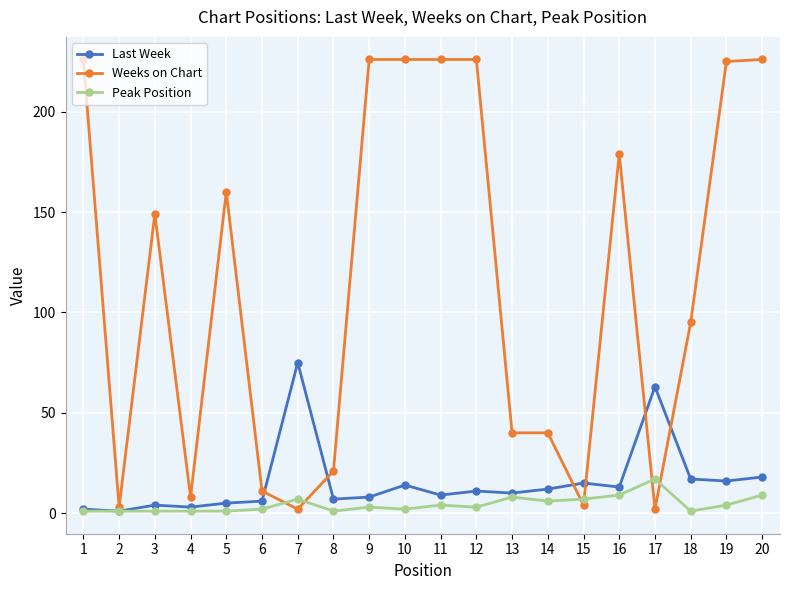

Count the number of data series in this chart.

3